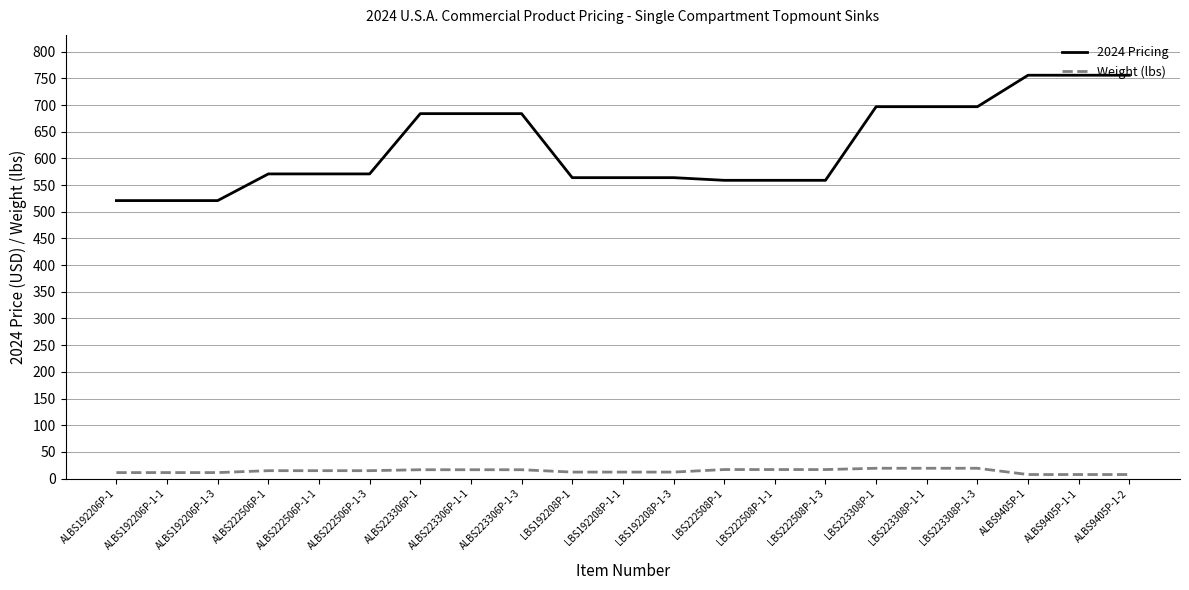

What is the difference between the highest and lowest values at LBS222508P-1?

542.2